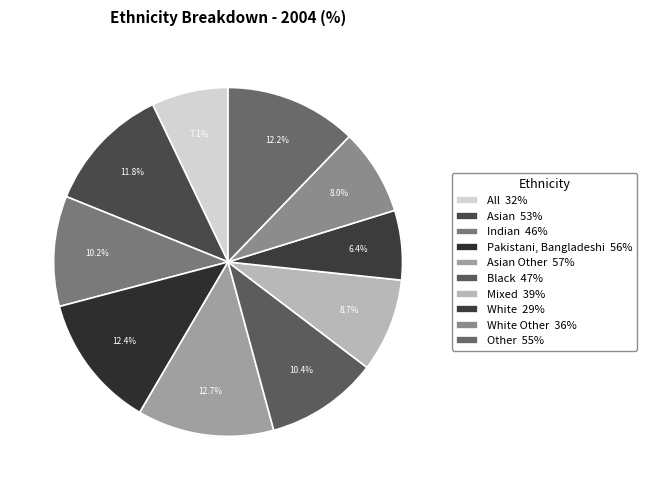

How many slices are in this pie chart?

10